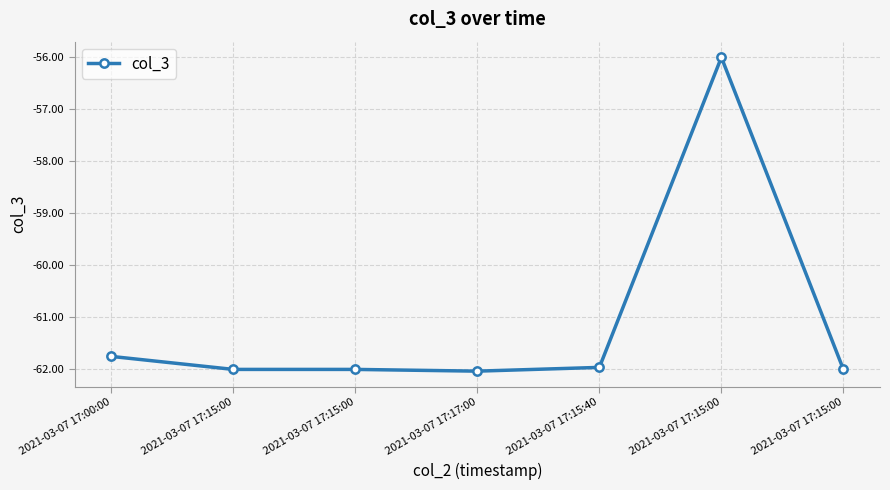

What is the average value?

-61.1